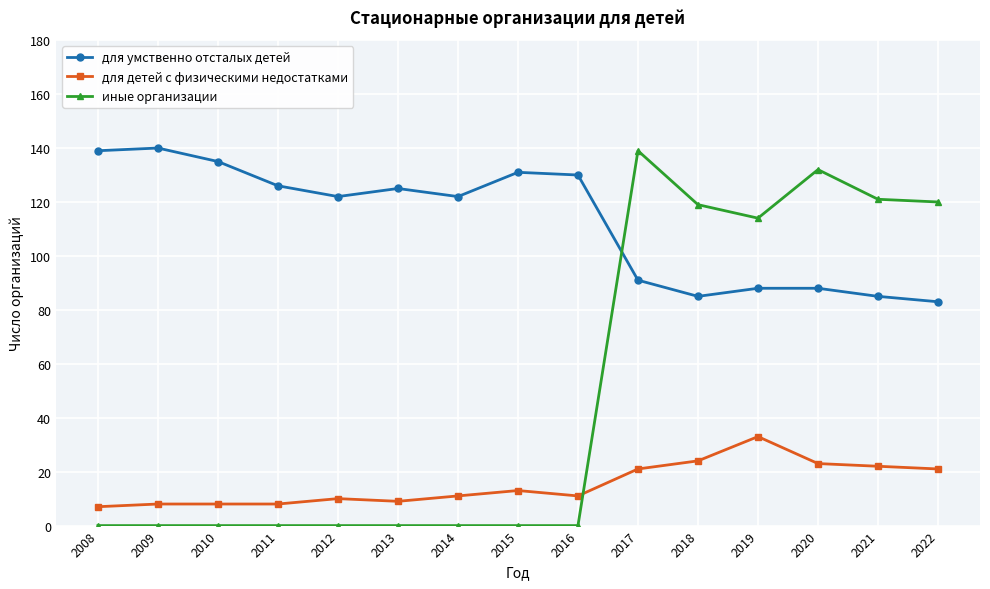

Which category has the highest value in the иные организации series?

2017